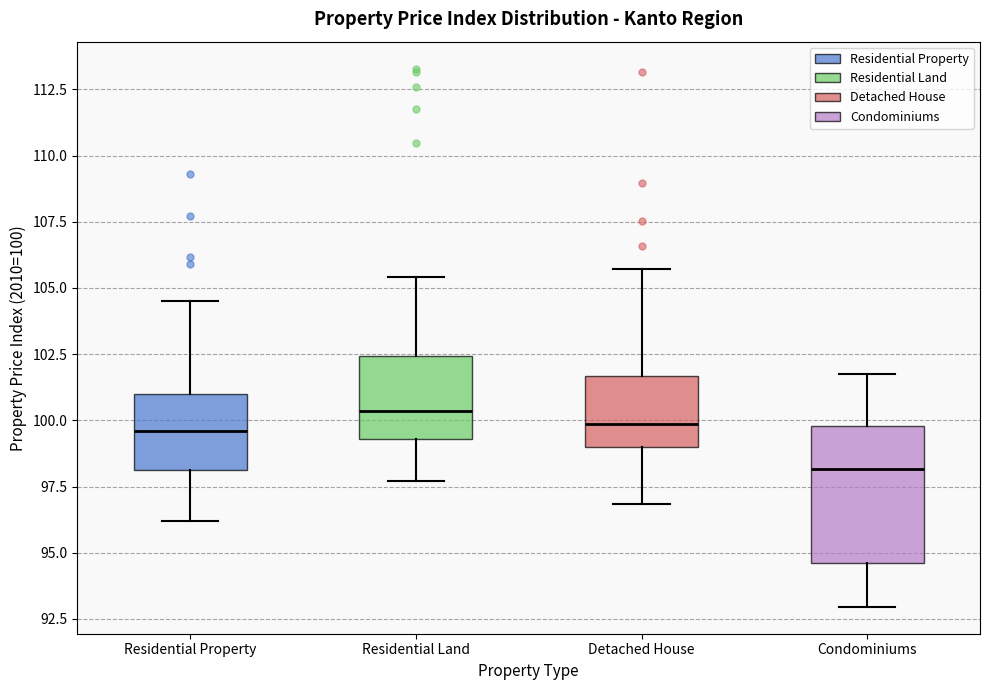

Reading left to right, read every box against the y-axis: the position of its median line, the range the box covers, and the ends of its whiskers. The values are not printed on the chart, so give them approximately, as read against the axis.

Residential Property: median 99.5, box 98.0 to 101.0, whiskers 96.0 to 104.5
Residential Land: median 100.5, box 99.5 to 102.5, whiskers 97.5 to 105.5
Detached House: median 100.0, box 99.0 to 101.5, whiskers 97.0 to 105.5
Condominiums: median 98.0, box 94.5 to 100.0, whiskers 93.0 to 102.0